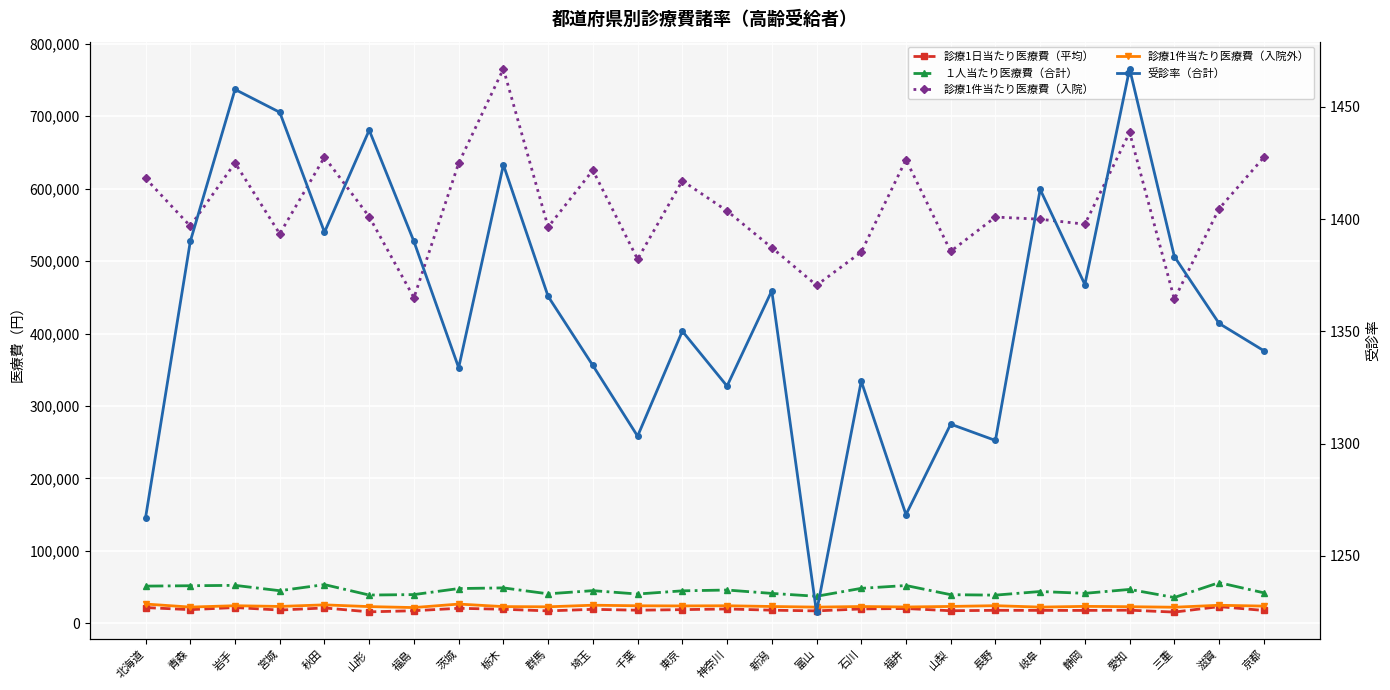

Is this an area chart (filled region under the line)?

No